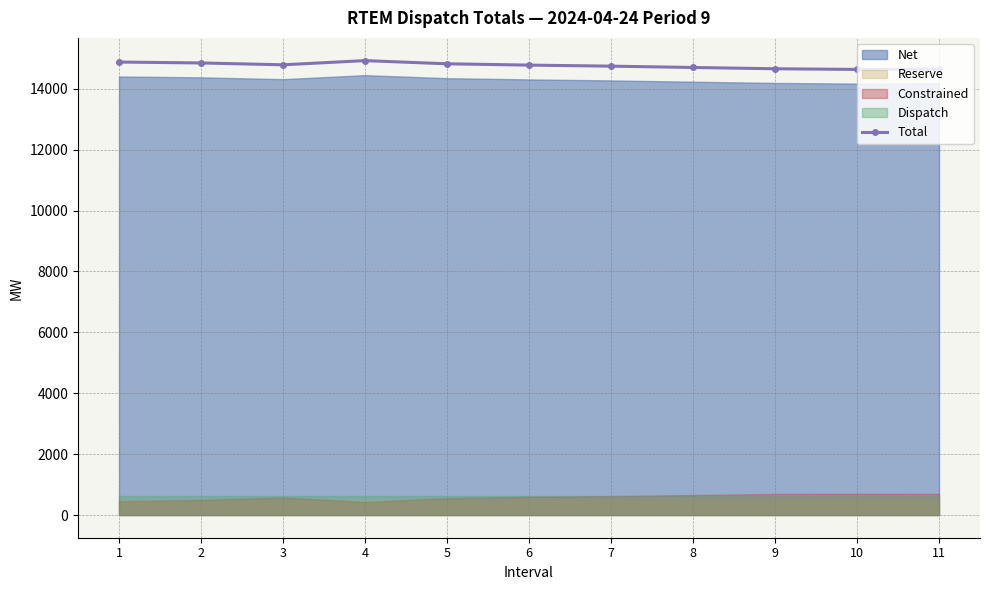

How many values are below 14778?

5